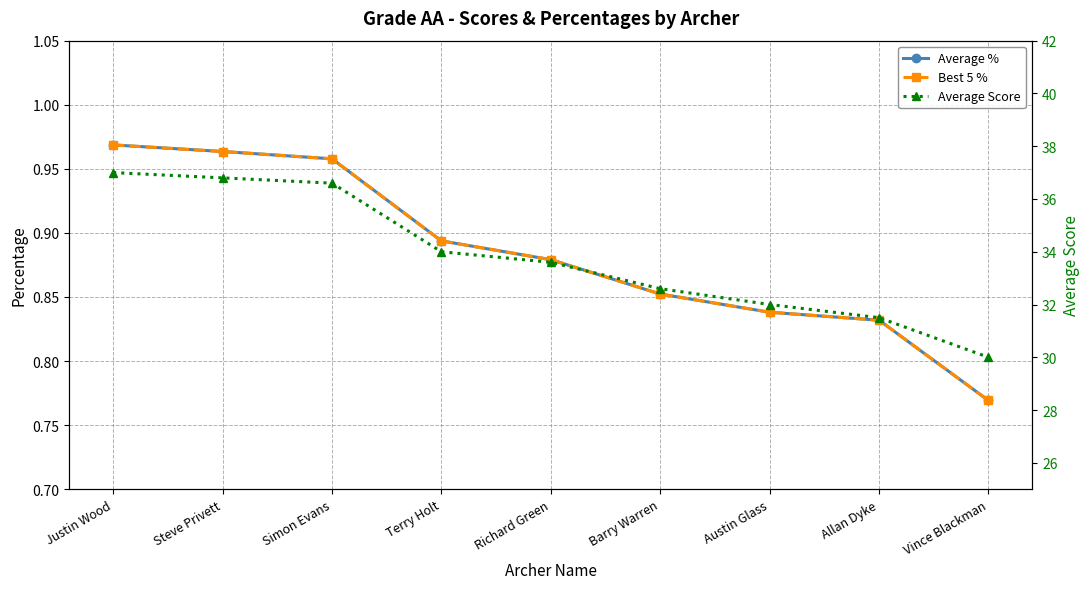

What is the value of the Average Score point at the 6th from the left?

32.6